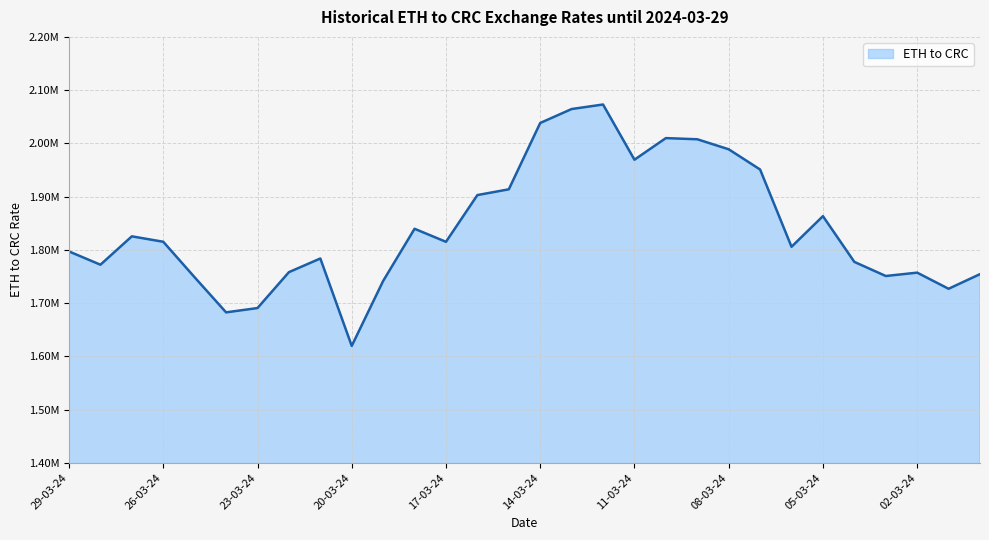

Rank the categories by value from lowest to highest.

20-03-24, 24-03-24, 23-03-24, 01-03-24, 19-03-24, 25-03-24, 03-03-24, 29-02-24, 02-03-24, 22-03-24, 28-03-24, 04-03-24, 21-03-24, 29-03-24, 06-03-24, 17-03-24, 26-03-24, 27-03-24, 18-03-24, 05-03-24, 16-03-24, 15-03-24, 07-03-24, 11-03-24, 08-03-24, 09-03-24, 10-03-24, 14-03-24, 13-03-24, 12-03-24